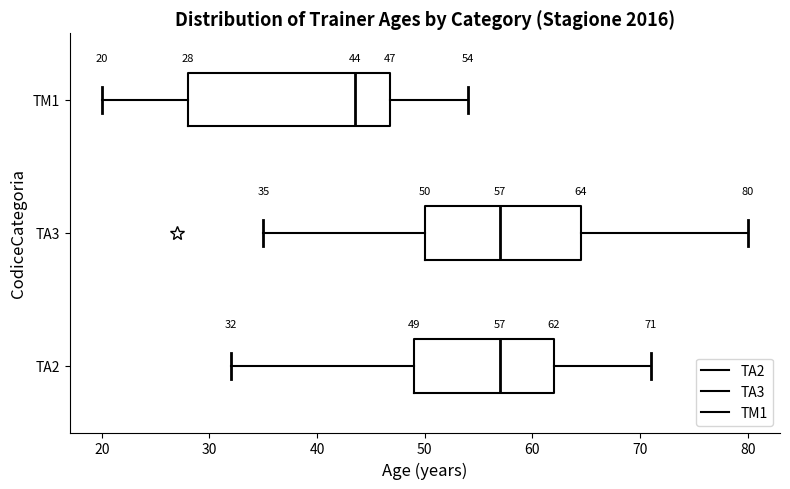

Comparing the boxes themselves (not the whiskers), which one is the widest?

TM1